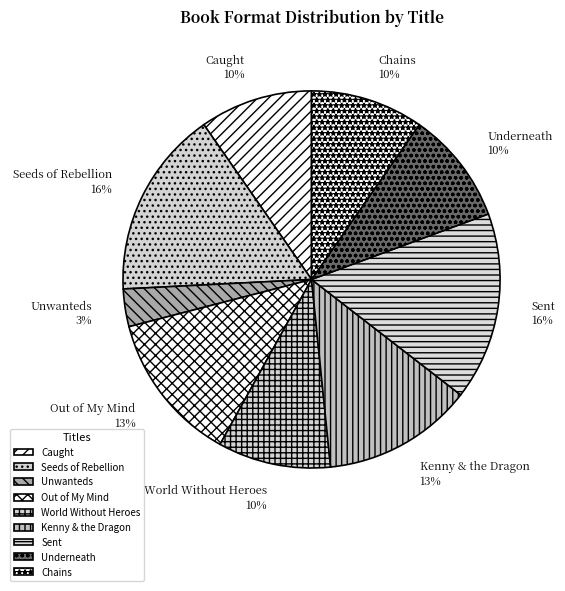

How many segments does this pie chart have?

9